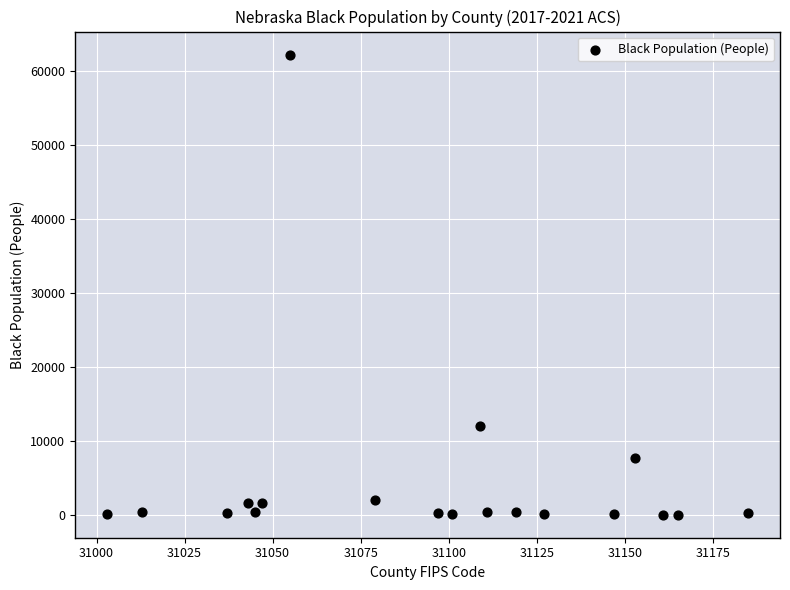

What Y value in the scatter plot is closest to 31099?

12059